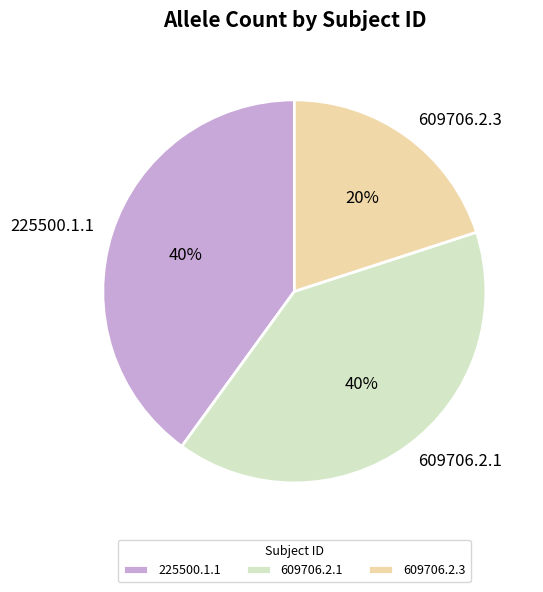

Does any single category account for the majority?

No